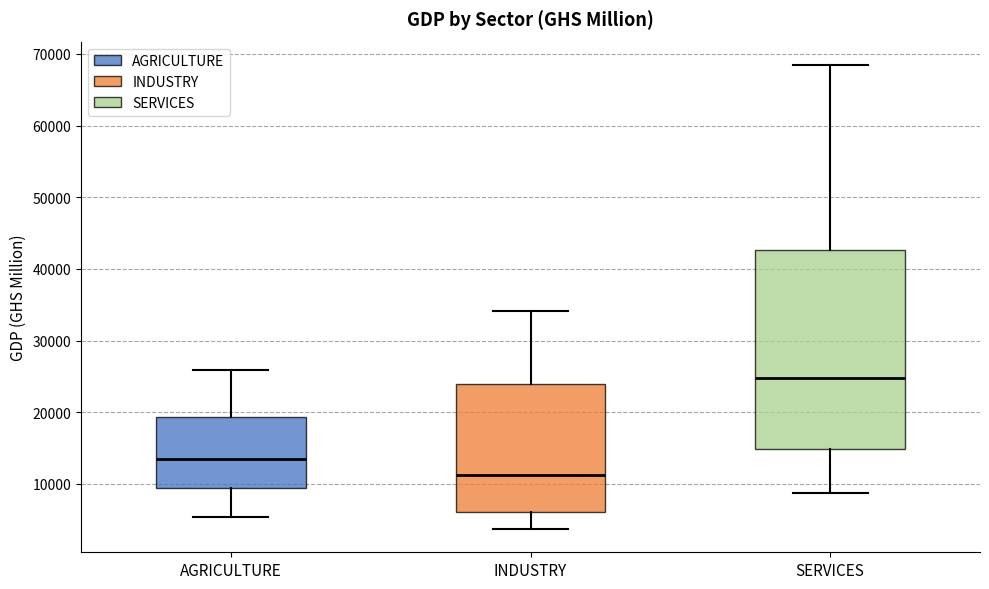

Which box is the tallest, from its lower edge to its upper edge?

SERVICES